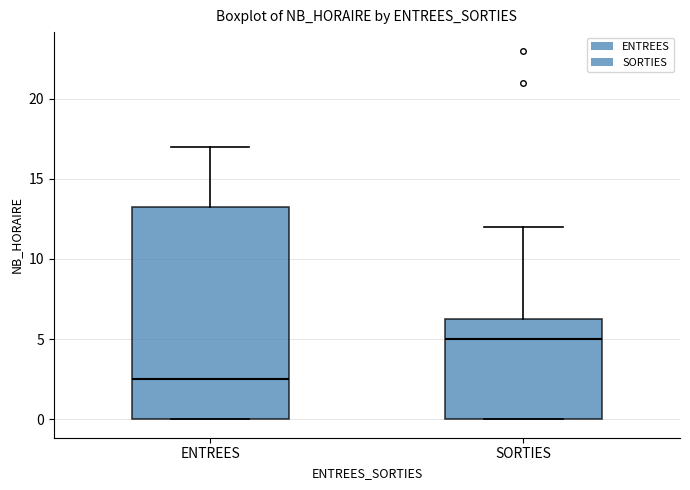

Which box's median line is the highest?

SORTIES